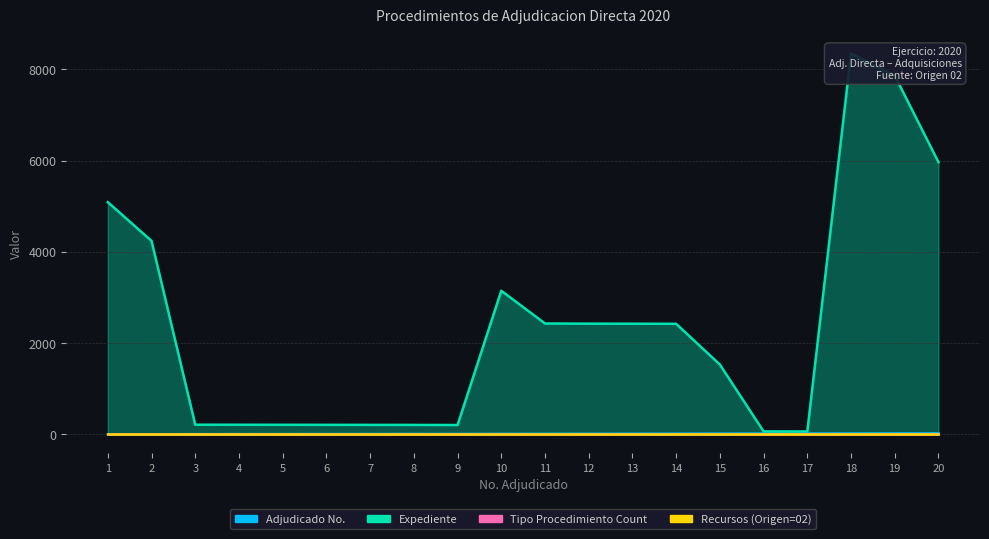

What is the greatest value displayed?

8350